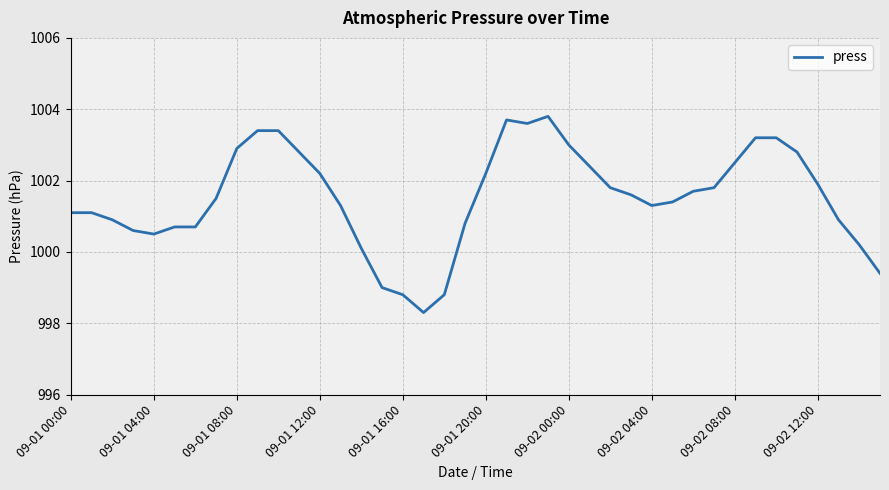

What is the smallest value displayed?

998.3